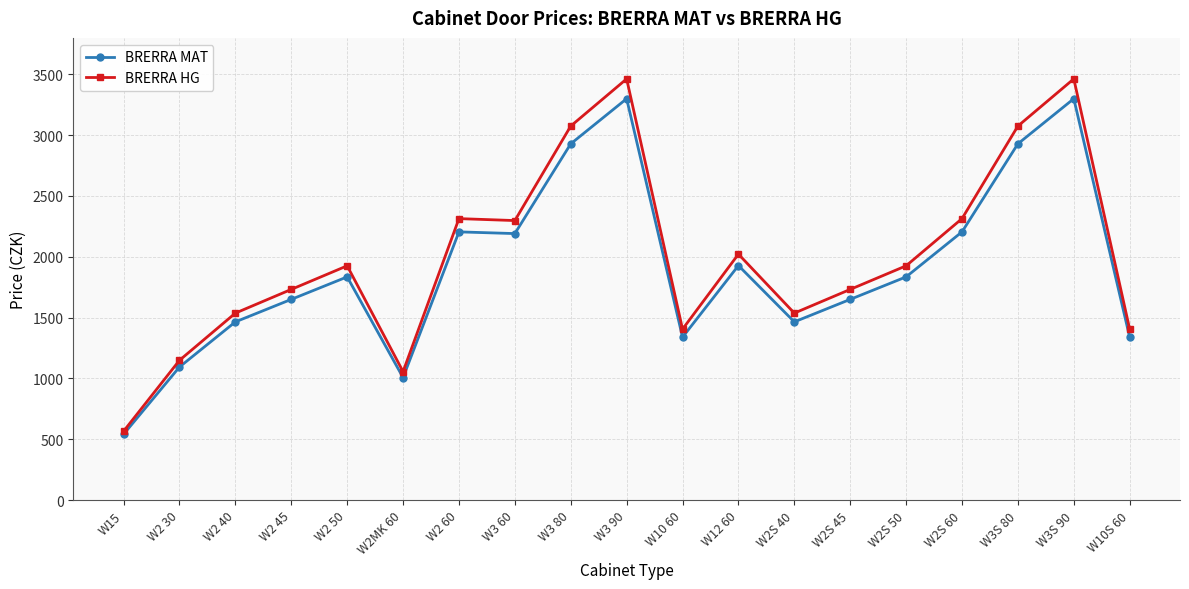

What is the sum of the BRERRA MAT values at W10S 60 and W3 80?

4268